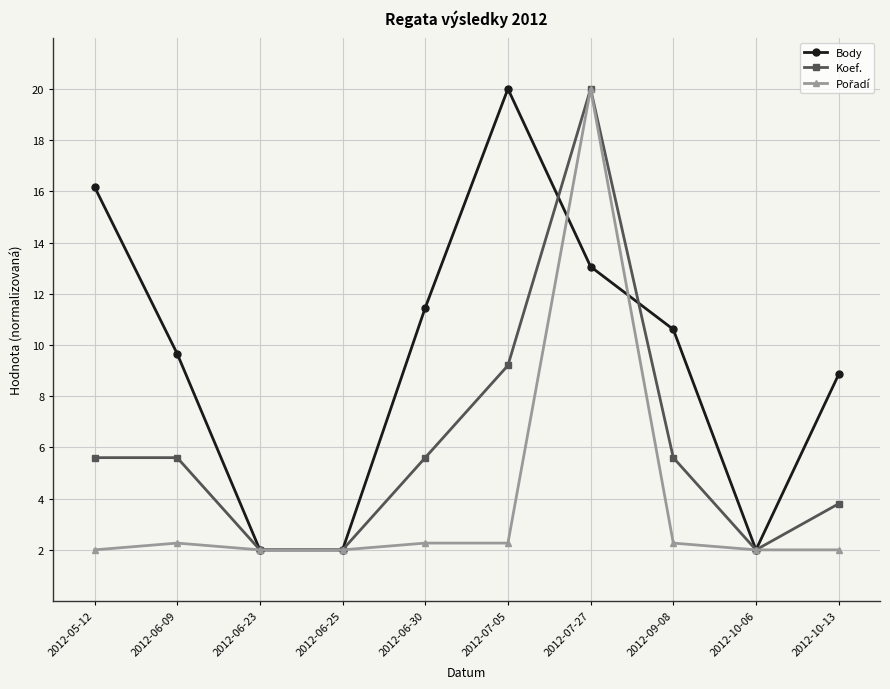

Which series has the largest total across all categories?

Body